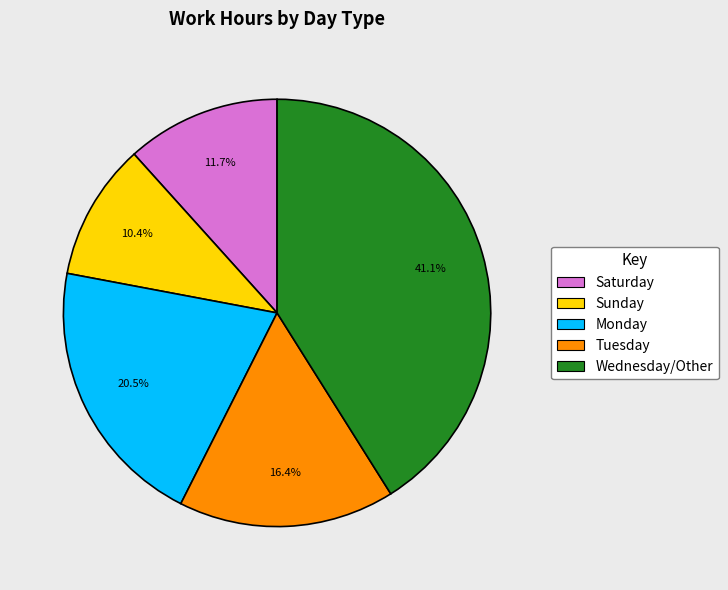

Between Wednesday/Other and Sunday, which is larger?

Wednesday/Other